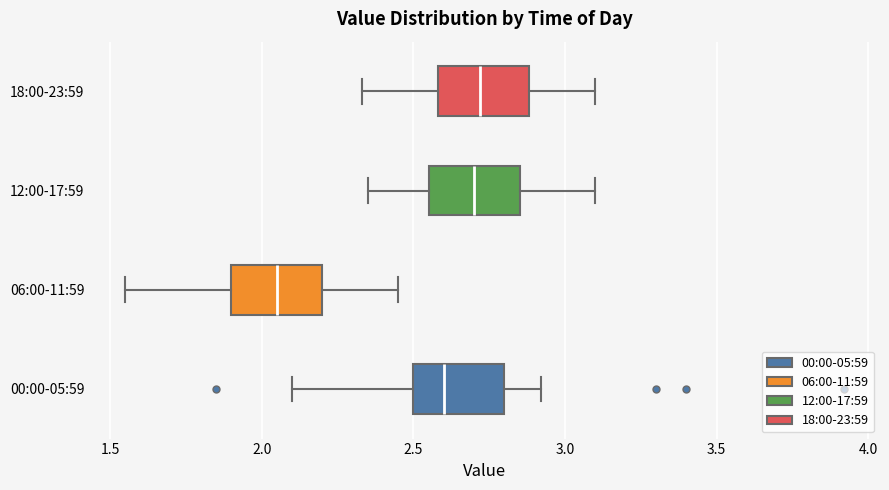

Reading bottom to top, transcribe this box plot: for each box, give where its median line is, the range the box spans, and where its two whiskers end, as read against the x-axis. The values are not printed on the chart, so give them approximately, as read against the axis.

00:00-05:59: median 2.60, box 2.50 to 2.80, whiskers 2.10 to 2.90
06:00-11:59: median 2.05, box 1.90 to 2.20, whiskers 1.55 to 2.45
12:00-17:59: median 2.70, box 2.55 to 2.85, whiskers 2.35 to 3.10
18:00-23:59: median 2.70, box 2.60 to 2.90, whiskers 2.35 to 3.10